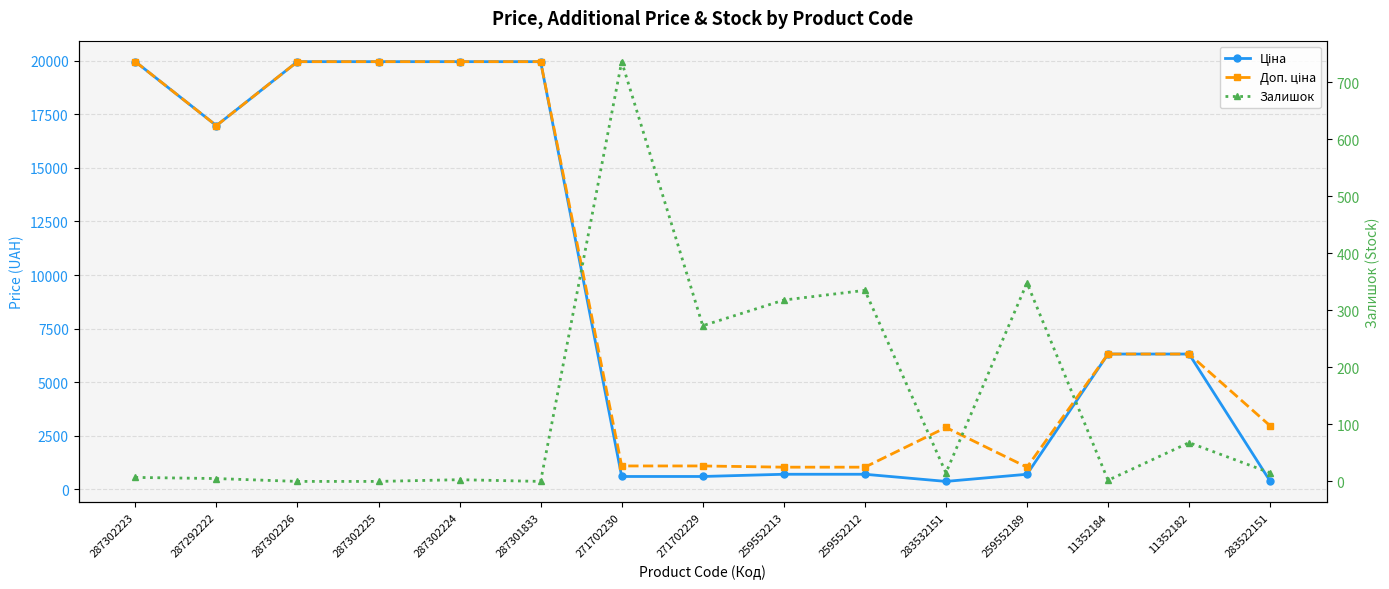

At which category is the sum across all series the highest?

287302223